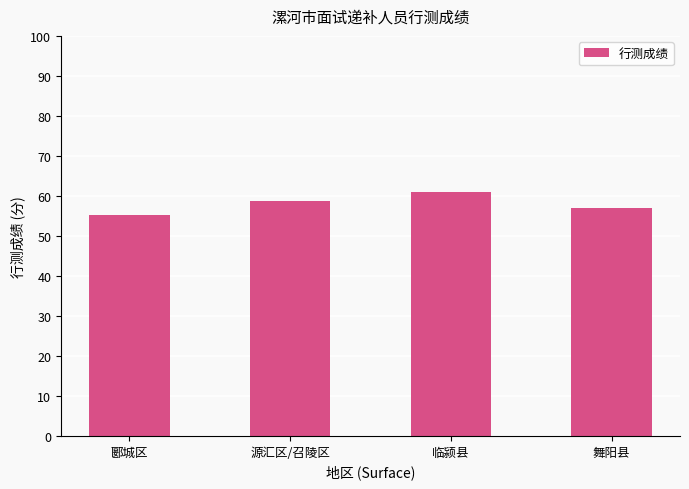

What is the ratio of the value at 源汇区/召陵区 to the value at 舞阳县?

1.0